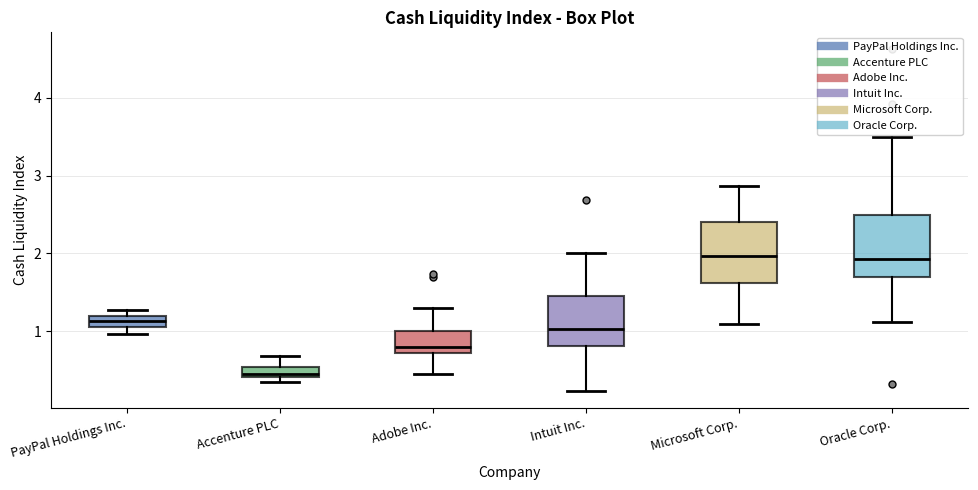

Where does the median line of the box for Microsoft Corp. sit on the y-axis? The values are not printed on the chart, so give them approximately, as read against the axis.

2.0